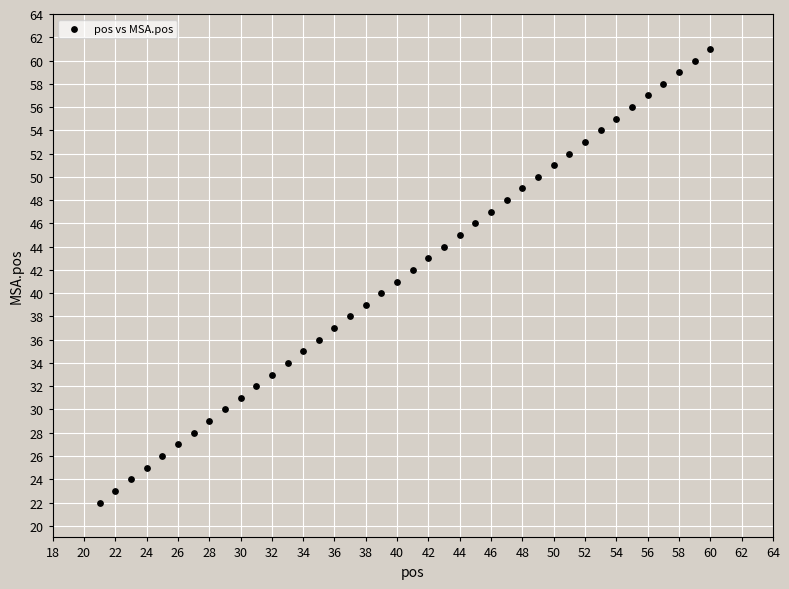

What is the range of Y values (max minus min)?

39